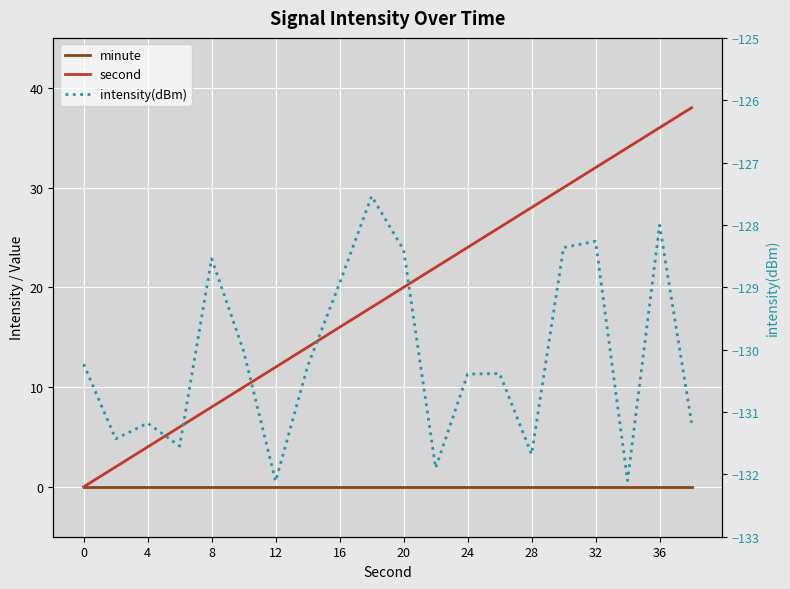

Is the value of second at 28 greater than the value of minute at 28?

Yes